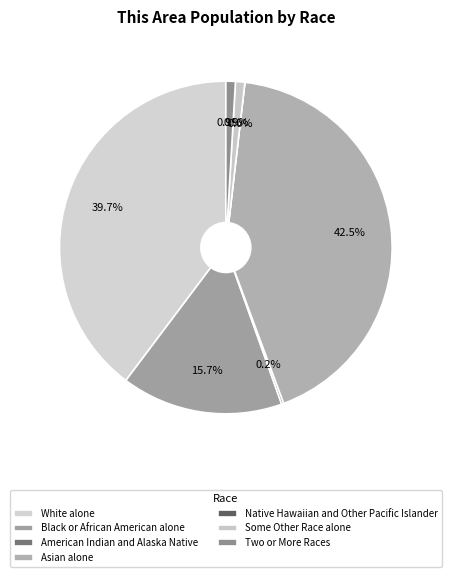

The American Indian and Alaska Native slice represents 0% of the pie. True or false?

True